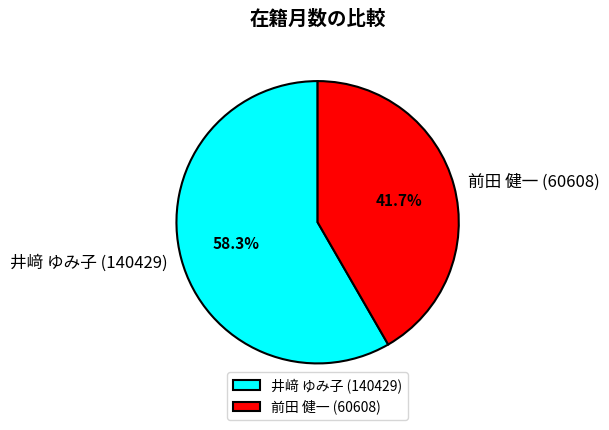

What portion of the pie excludes 井﨑 ゆみ子 (140429)?

41.7%